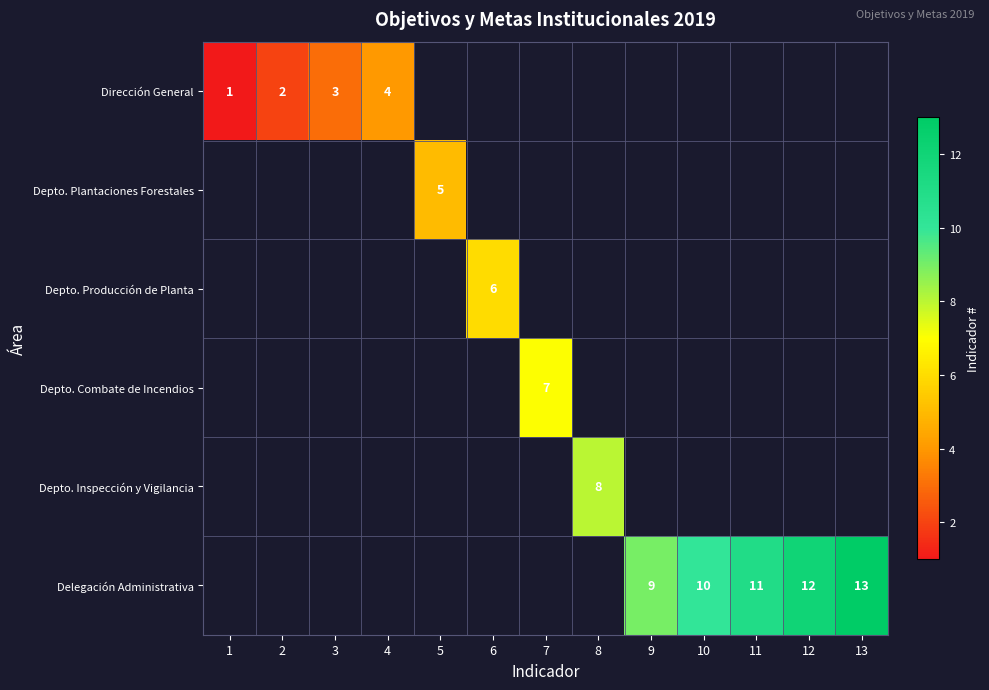

Is it true that Delegación Administrativa equals 13 at 13?

True